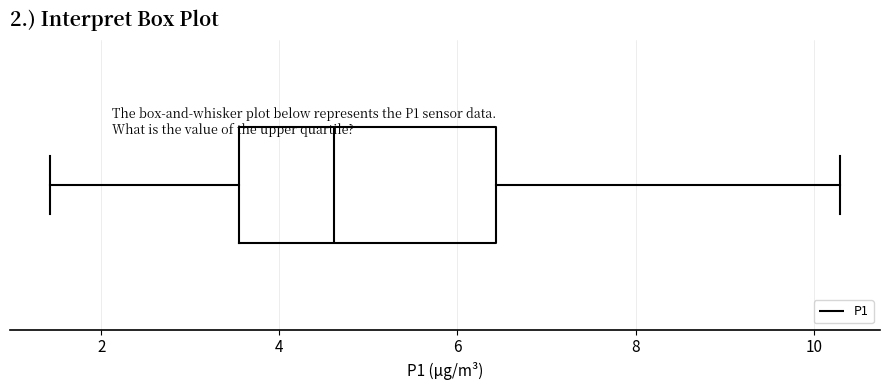

Transcribe this box plot: give where the median line is, the range the box spans, and where the two whiskers end, as read against the x-axis. The values are not printed on the chart, so give them approximately, as read against the axis.

median 4.6, box 3.6 to 6.4, whiskers 1.4 to 10.4